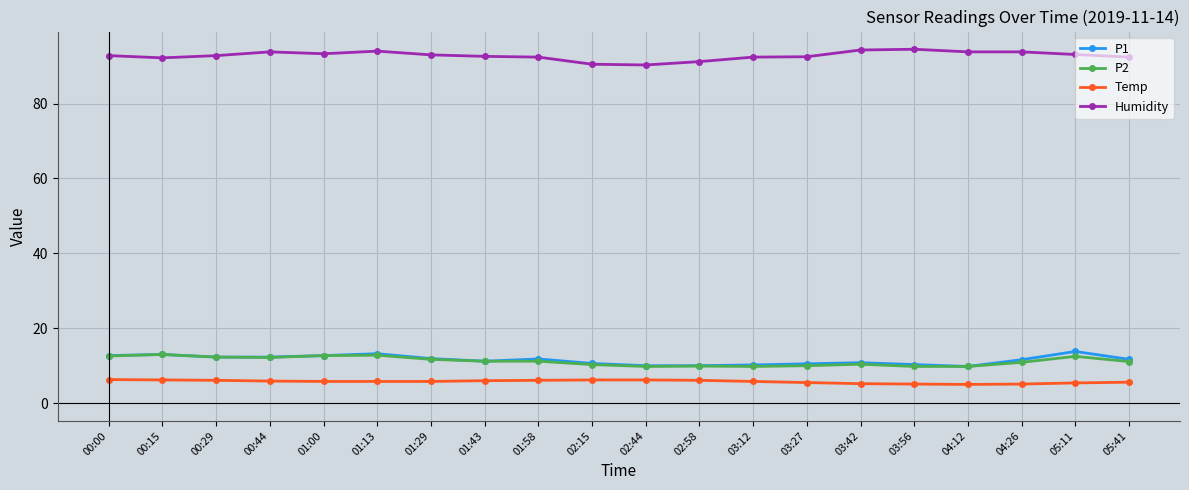

Is the value of Temp at 05:11 greater than the value of P1 at 00:29?

No